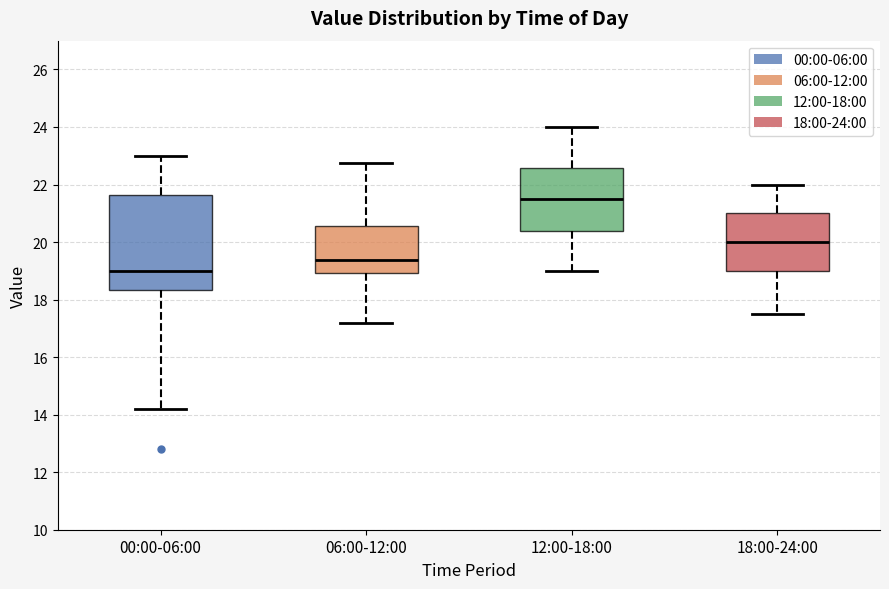

Reading left to right, read every box against the y-axis: the position of its median line, the range the box covers, and the ends of its whiskers. The values are not printed on the chart, so give them approximately, as read against the axis.

00:00-06:00: median 19.0, box 18.4 to 21.6, whiskers 14.2 to 23.0
06:00-12:00: median 19.4, box 19.0 to 20.6, whiskers 17.2 to 22.8
12:00-18:00: median 21.6, box 20.4 to 22.6, whiskers 19.0 to 24.0
18:00-24:00: median 20.0, box 19.0 to 21.0, whiskers 17.6 to 22.0